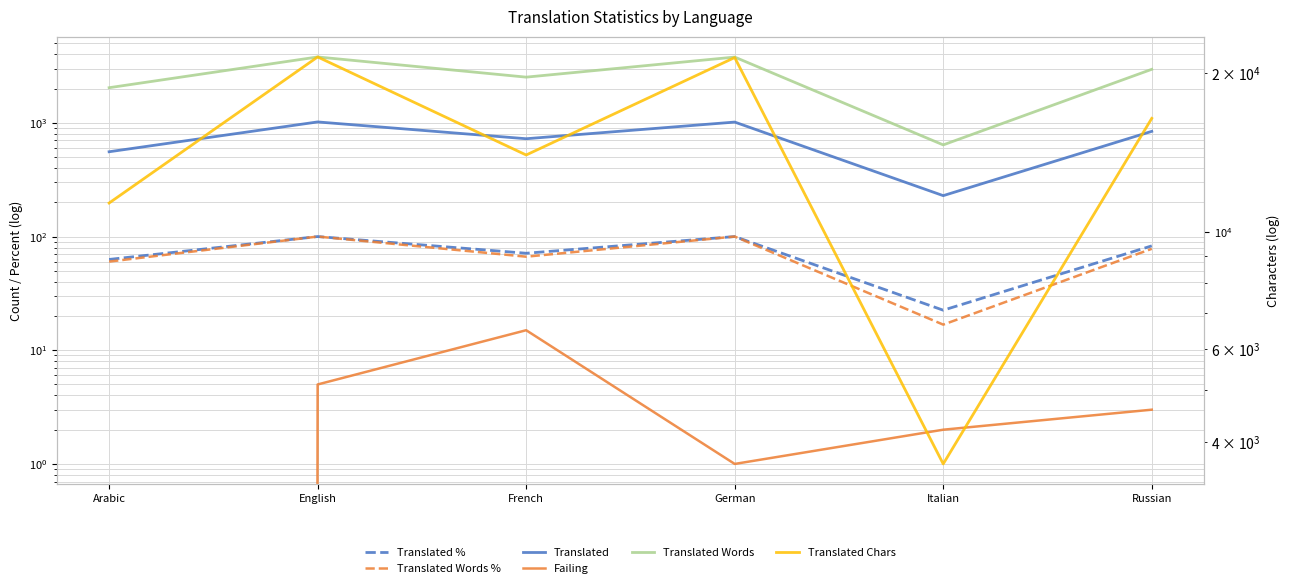

True or false: Translated Words % and Translated Chars intersect in this chart.

False